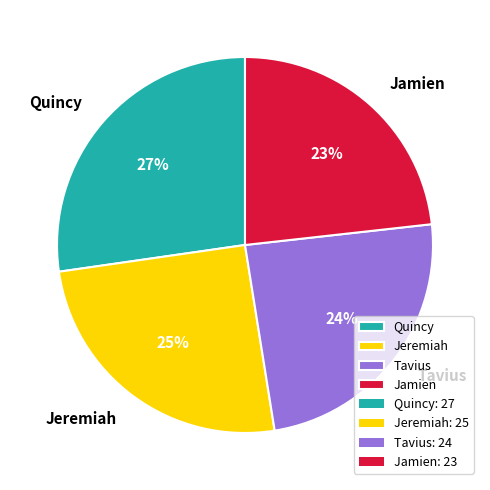

What is the largest slice in the pie chart?

Quincy